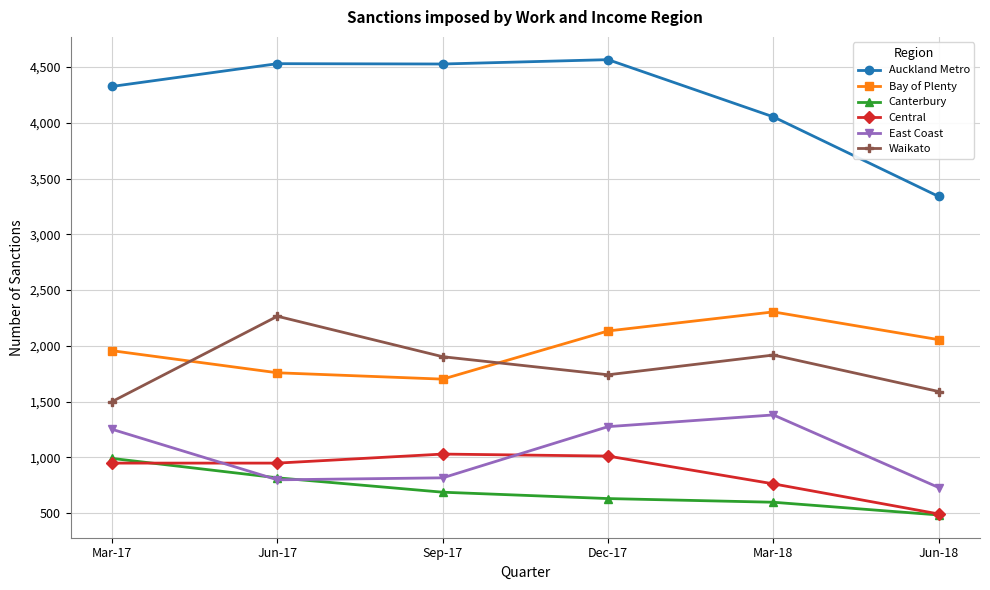

What position from the right is Mar-17?

6